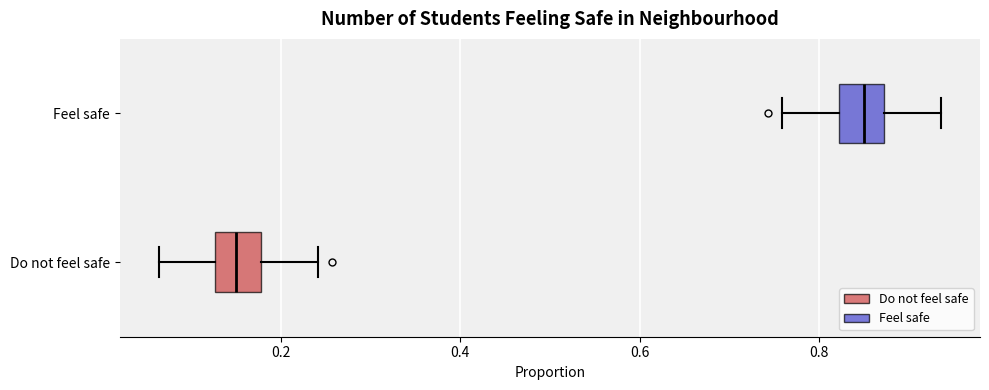

Which box has the furthest to the right median line?

Feel safe